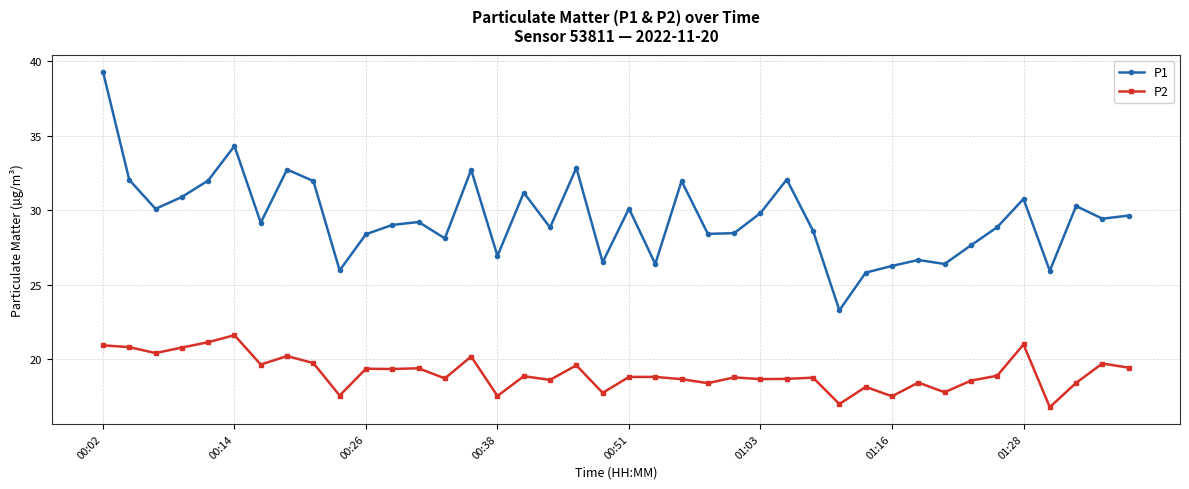

What is the value of the P2 point at the 37th from the left?

16.8